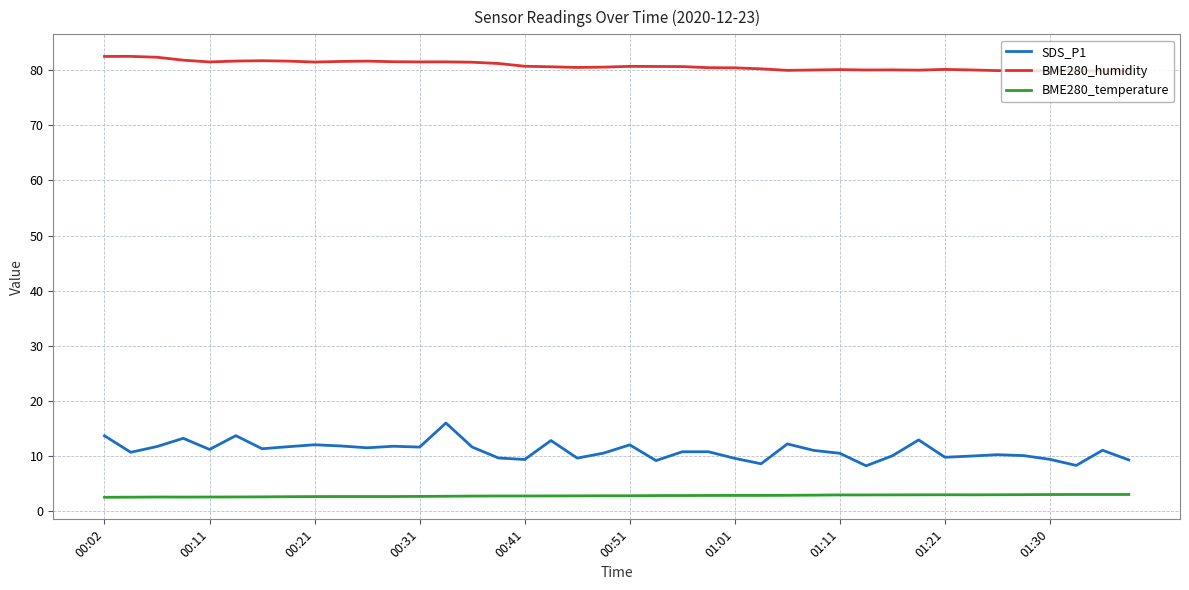

What is the smallest value displayed?

2.5